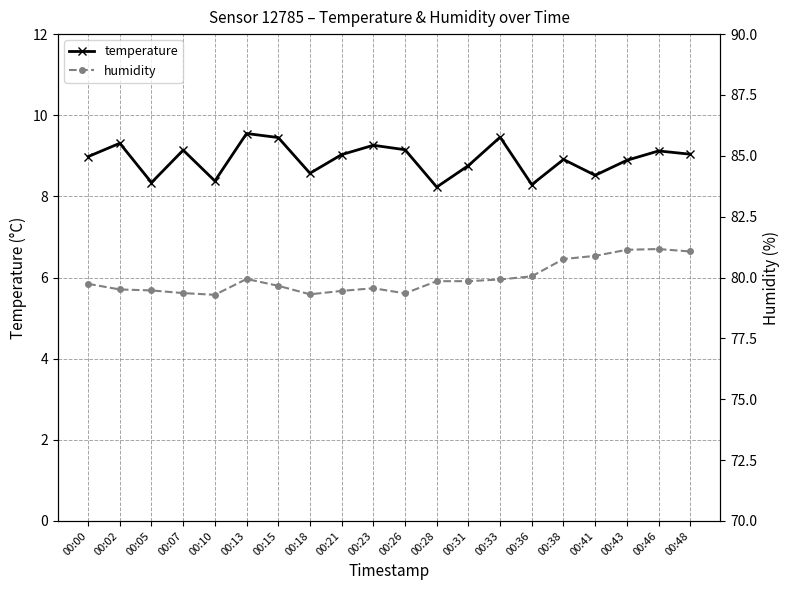

Which series has the widest spread of values?

humidity